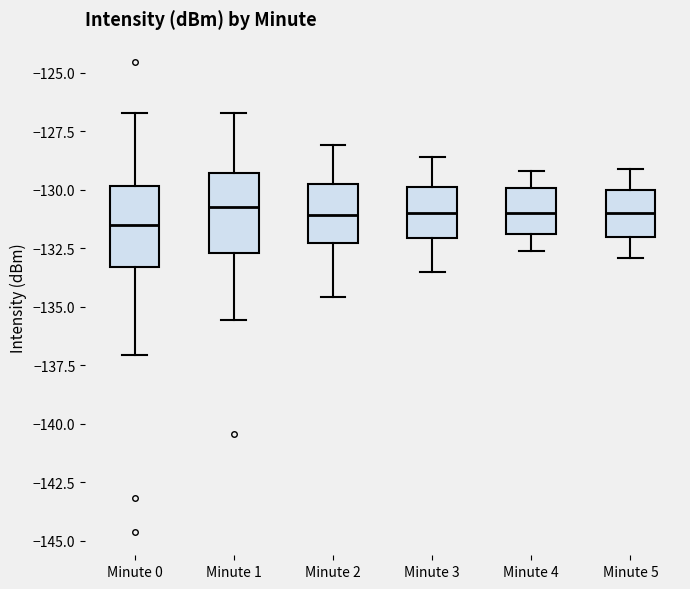

Reading left to right, transcribe this box plot: for each box, give where its median line is, the range the box spans, and where its two whiskers end, as read against the y-axis. The values are not printed on the chart, so give them approximately, as read against the axis.

Minute 0: median -131.5, box -133.5 to -130.0, whiskers -137.0 to -126.5
Minute 1: median -130.5, box -132.5 to -129.5, whiskers -135.5 to -126.5
Minute 2: median -131.0, box -132.5 to -129.5, whiskers -134.5 to -128.0
Minute 3: median -131.0, box -132.0 to -130.0, whiskers -133.5 to -128.5
Minute 4: median -131.0, box -132.0 to -130.0, whiskers -132.5 to -129.0
Minute 5: median -131.0, box -132.0 to -130.0, whiskers -133.0 to -129.0